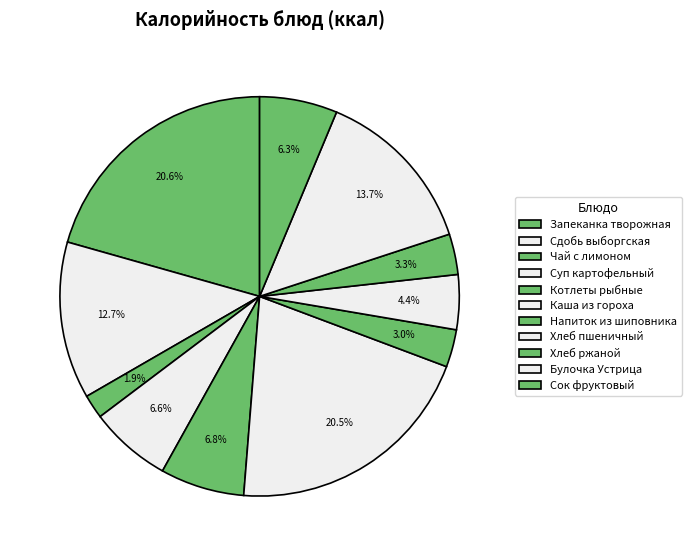

The Чай с лимоном slice represents 2% of the pie. True or false?

True